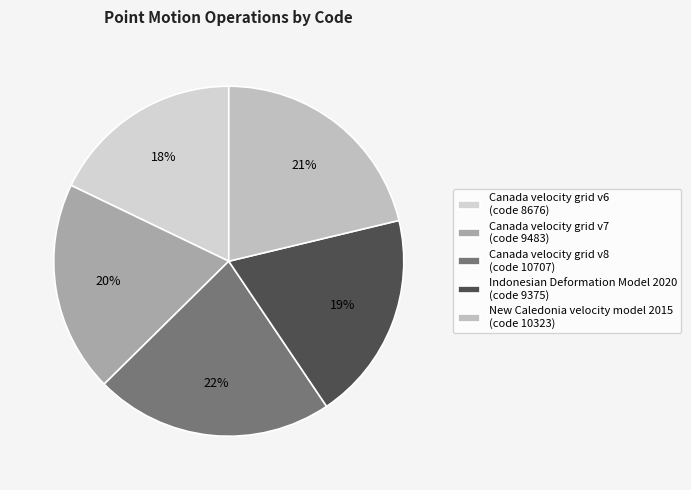

To the nearest percent, what is the difference between the largest and smallest slice percentages?

4%